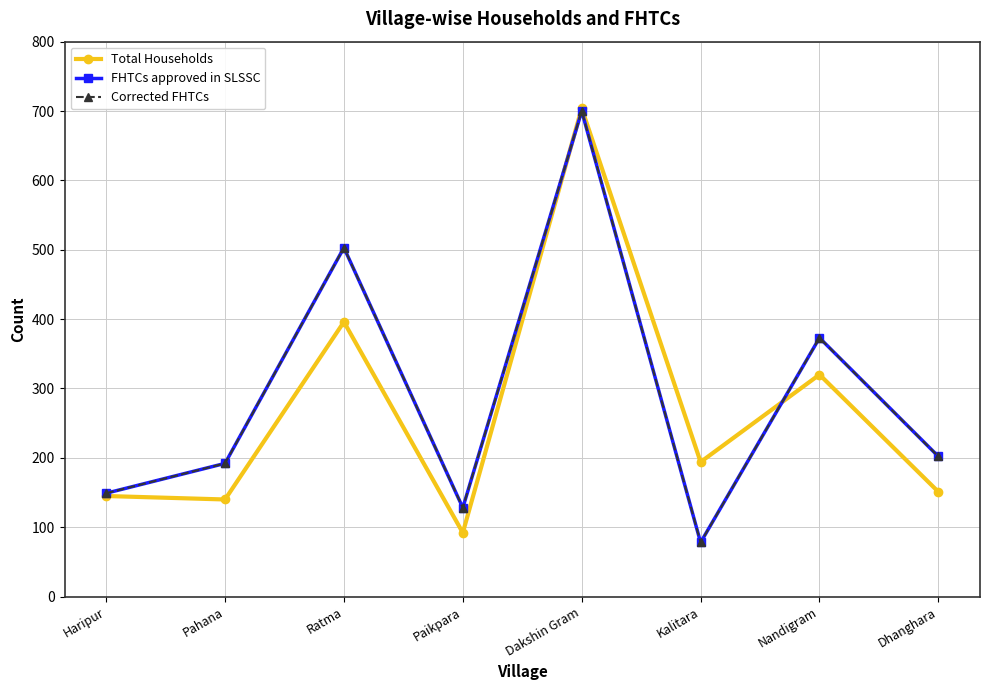

What is the sum of all Corrected FHTCs values?

2325